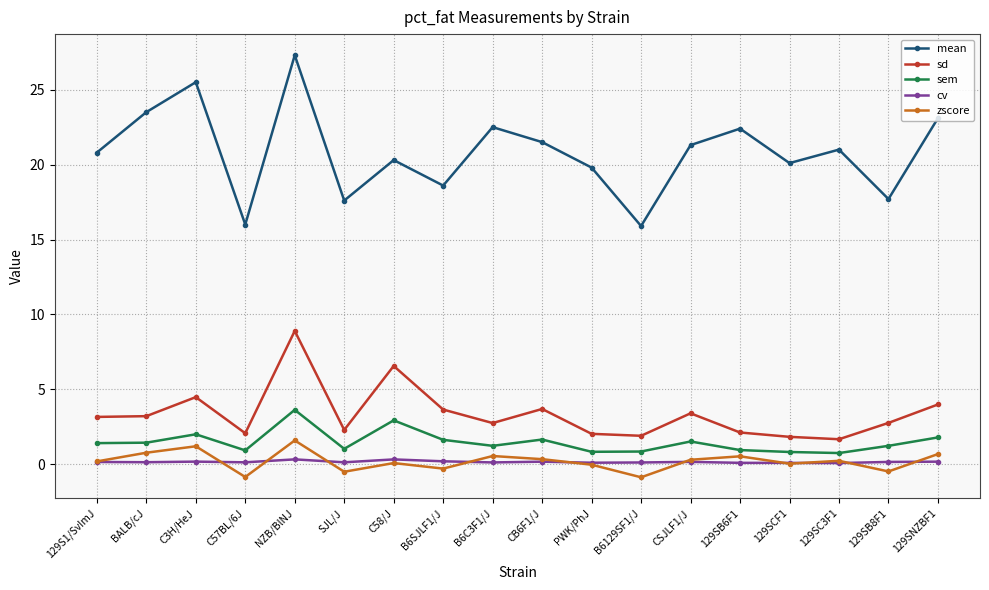

Where does the zscore series first go above 0?

129S1/SvImJ